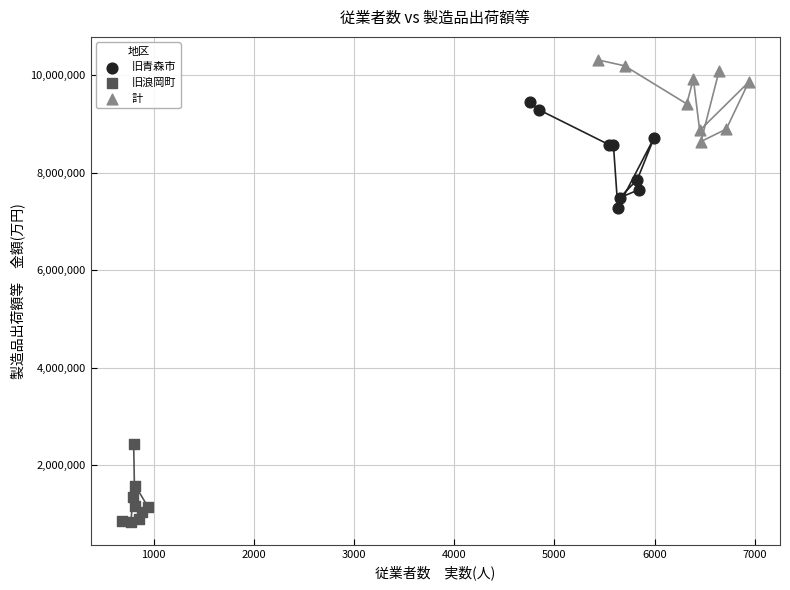

Which series has the largest Y range (max minus min)?

旧青森市